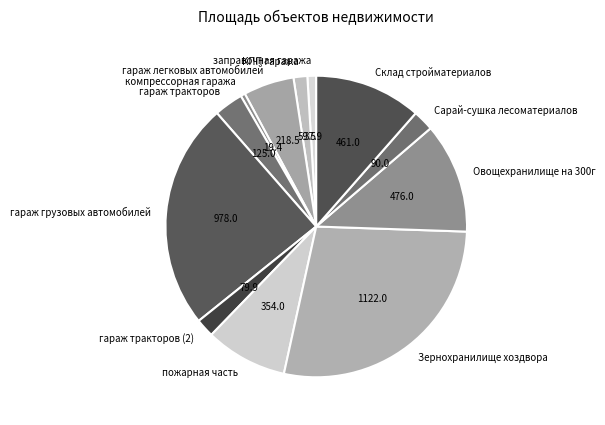

Combined, do заправочная гаража and Склад стройматериалов account for over 50%?

No